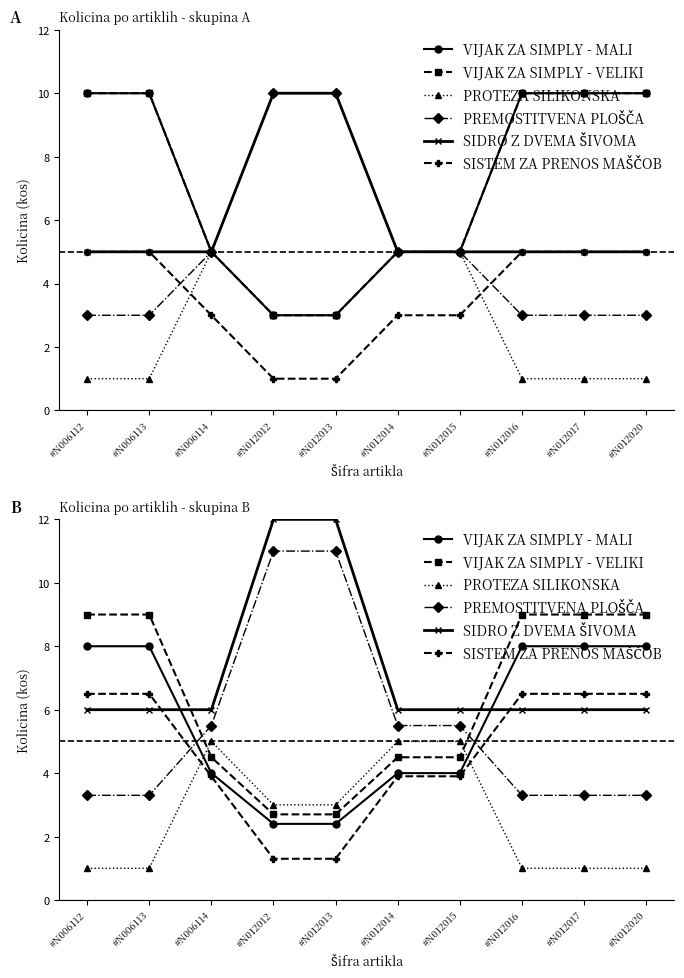

How many values in the PROTEZA SILIKONSKA series exceed 3?

3